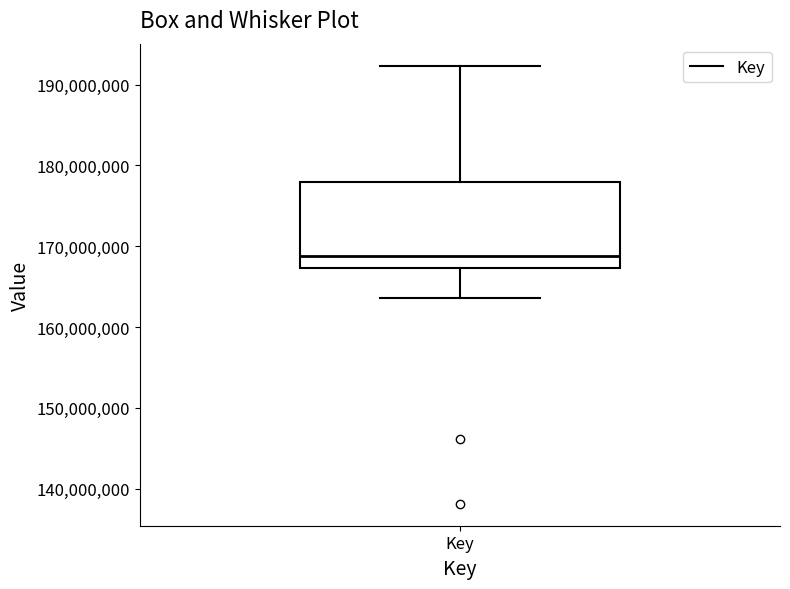

Where is the lower edge of the box for Key on the y-axis? The values are not printed on the chart, so give them approximately, as read against the axis.

167000000